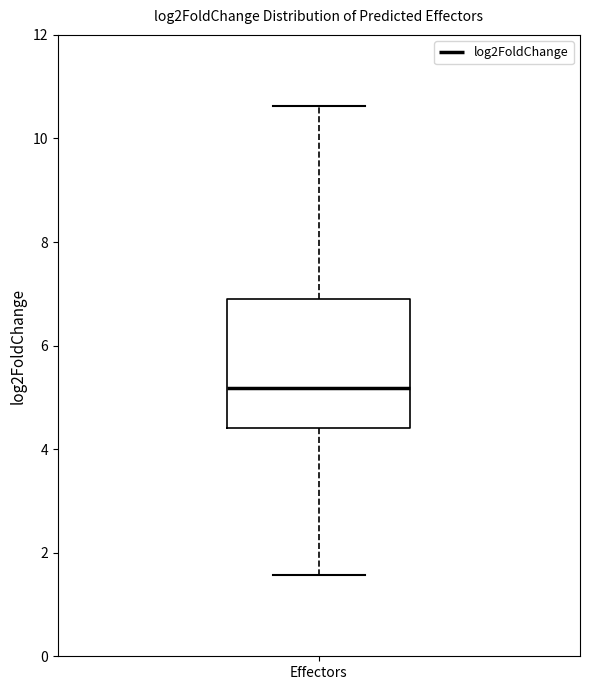

Transcribe this box plot: give where the median line is, the range the box spans, and where the two whiskers end, as read against the y-axis. The values are not printed on the chart, so give them approximately, as read against the axis.

median 5.2, box 4.4 to 6.8, whiskers 1.6 to 10.6